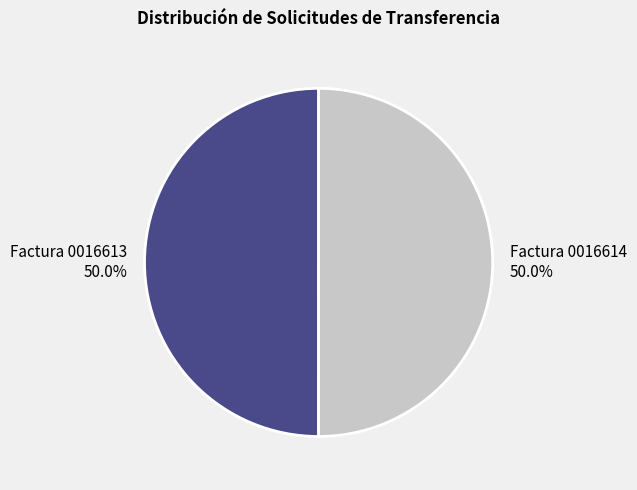

What is the ratio of the value at Factura 0016614 to the value at Factura 0016613?

1.0